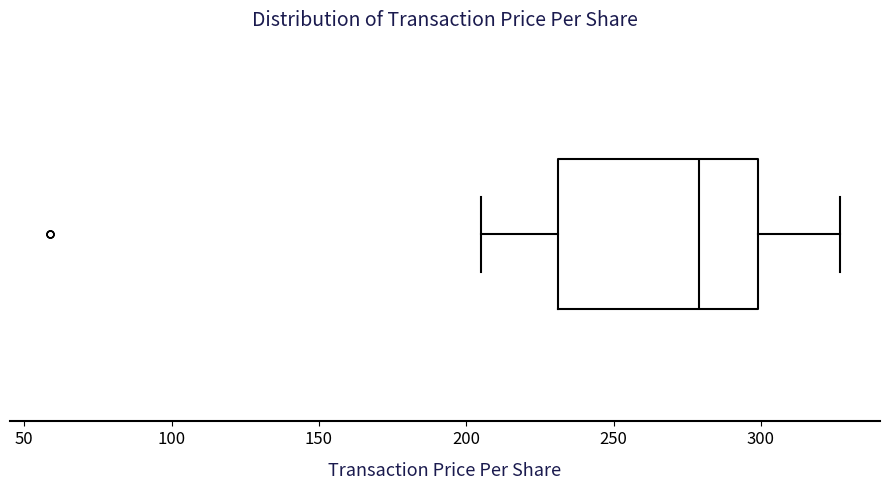

Read this box plot against the x-axis: the position of the median line, the range covered by the box, and the ends of both whiskers. The values are not printed on the chart, so give them approximately, as read against the axis.

median 280, box 230 to 300, whiskers 205 to 325